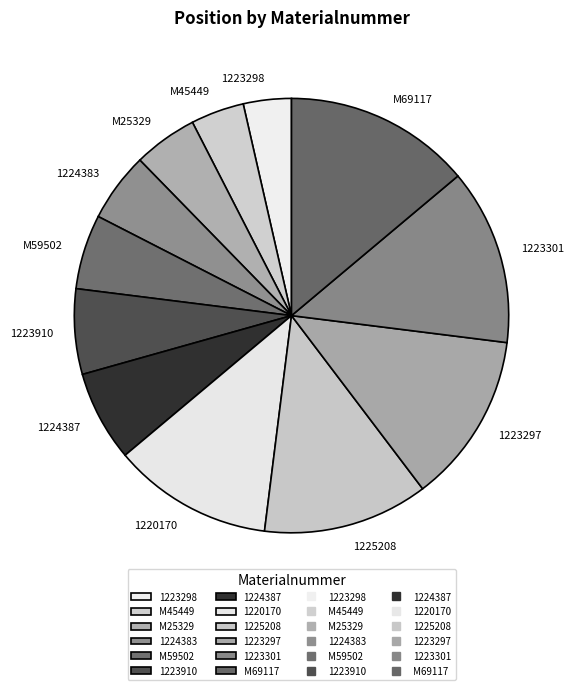

Does 1224383 account for over 50% of the chart?

No